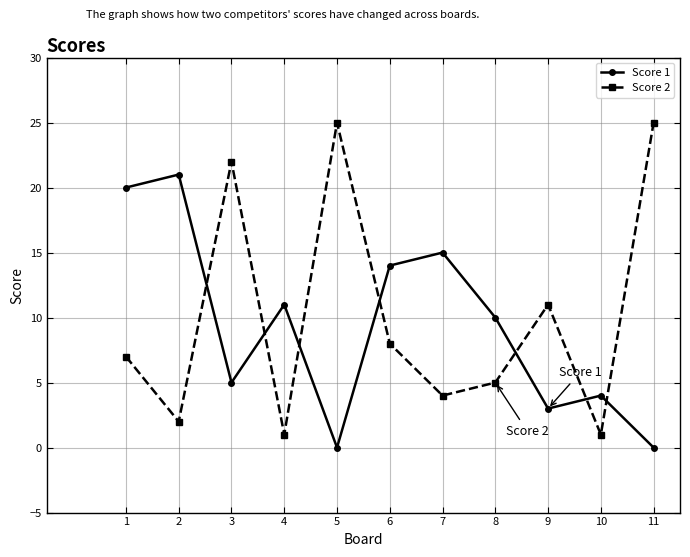

What are all the series names shown in the legend?

Score 1, Score 2